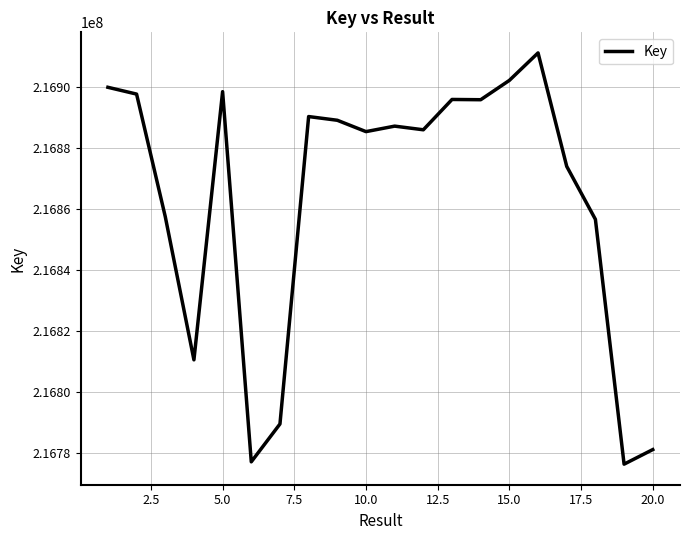

What is the maximum value shown in the chart?

216911242